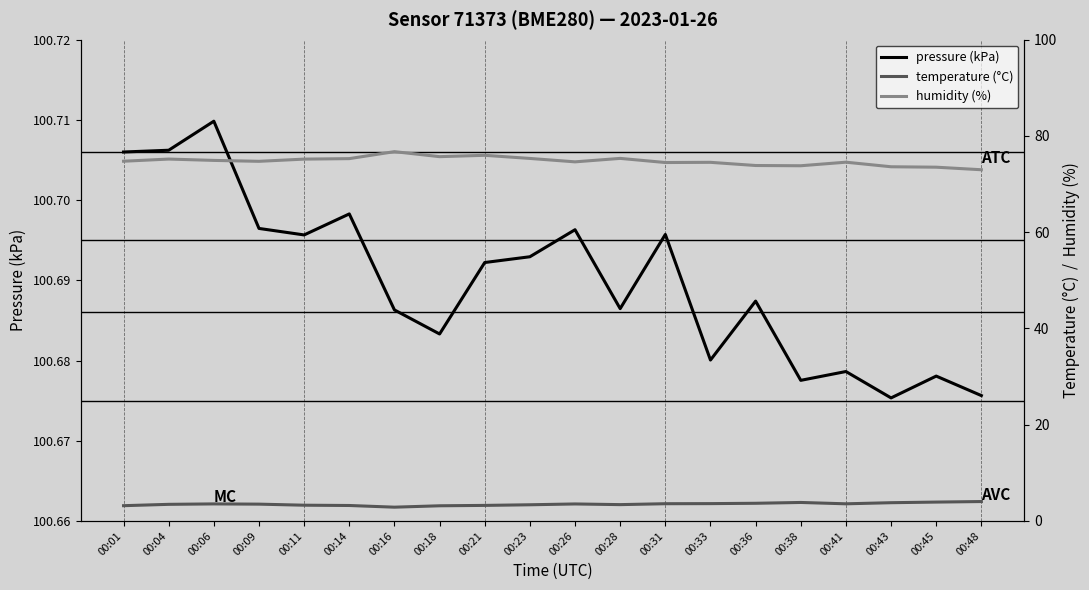

What is the value of the temperature (°C) point at the 18th from the left?

3.8